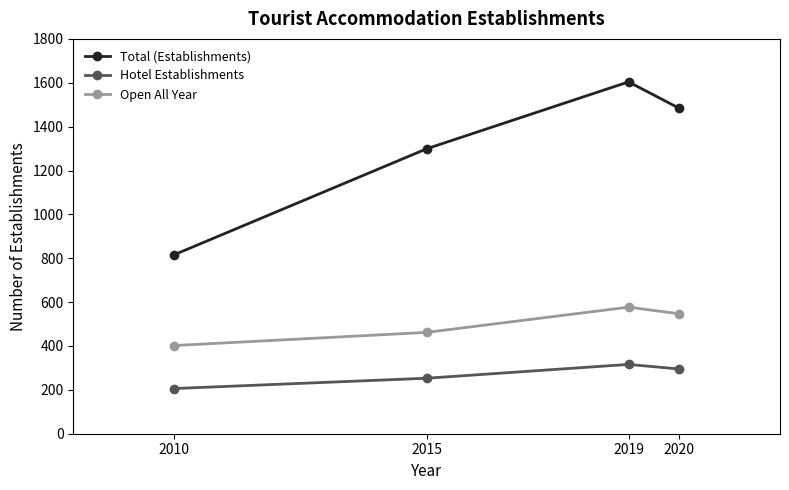

How many lines are shown in the chart?

3